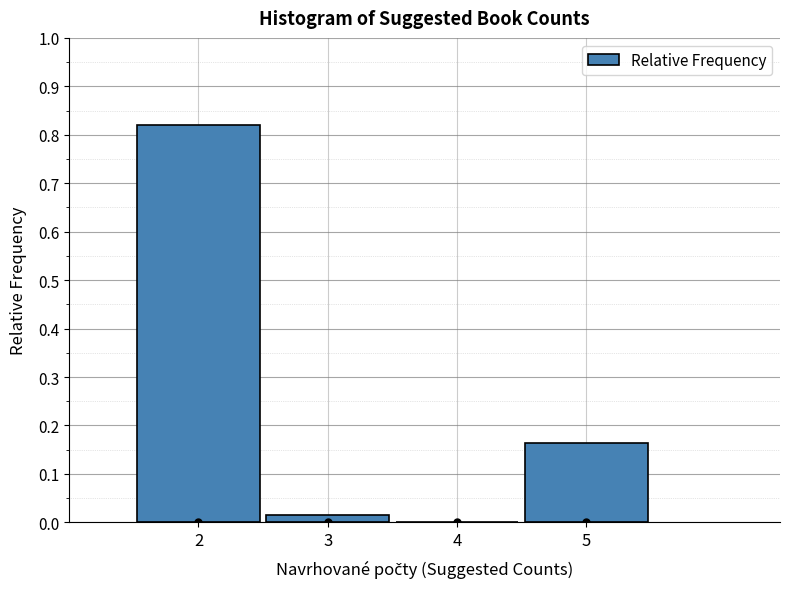

The value at 3 is 0.0. True or false?

True